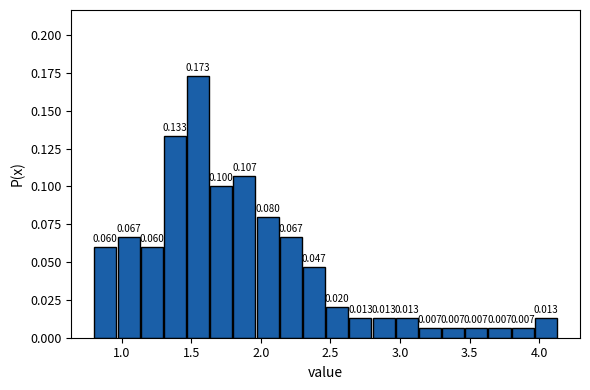

Around what value on the x-axis is the tallest bar? Give the approximate position of its centre, as read against the axis.

1.55